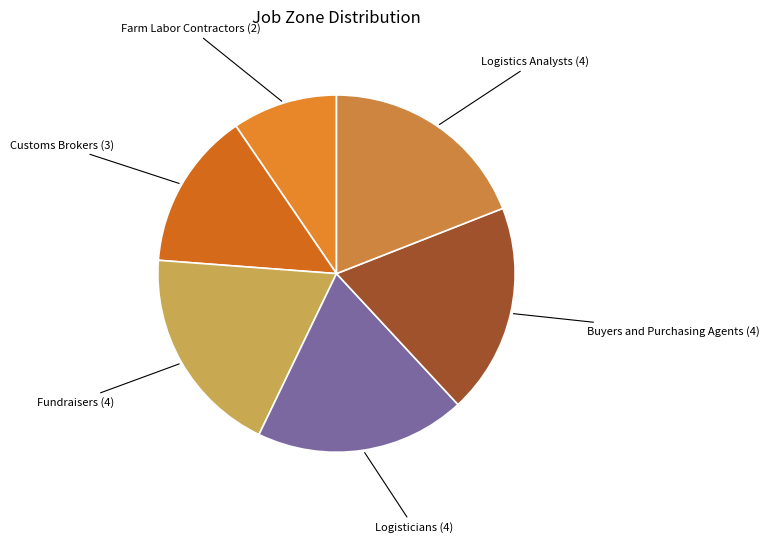

Does any single category account for the majority?

No